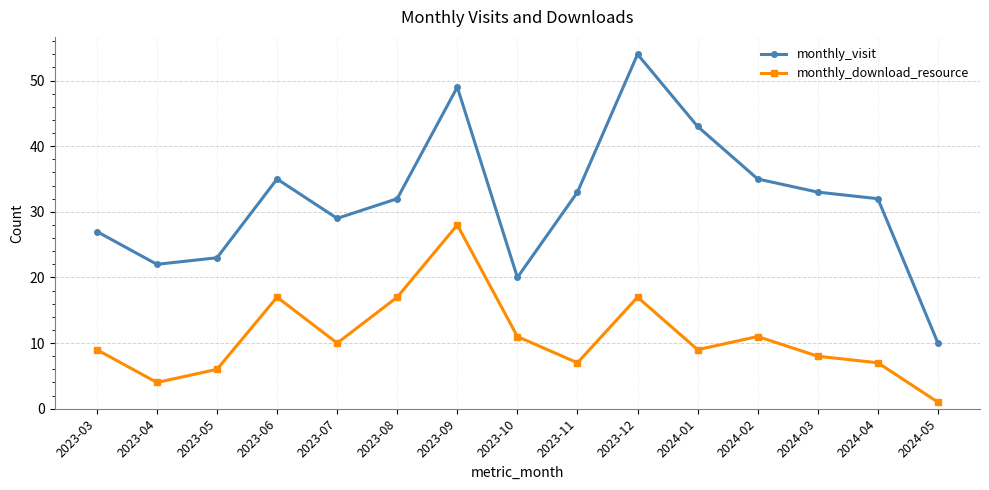

True or false: monthly_visit and monthly_download_resource cross at least once.

False